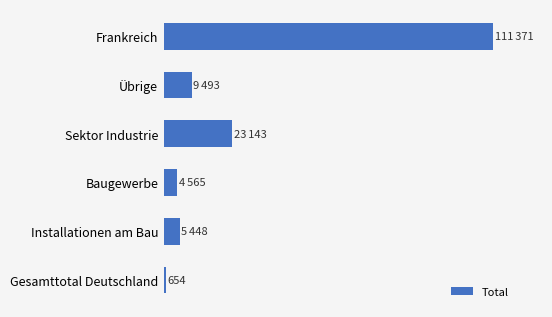

Which category has the lowest value across all series?

Gesamttotal Deutschland